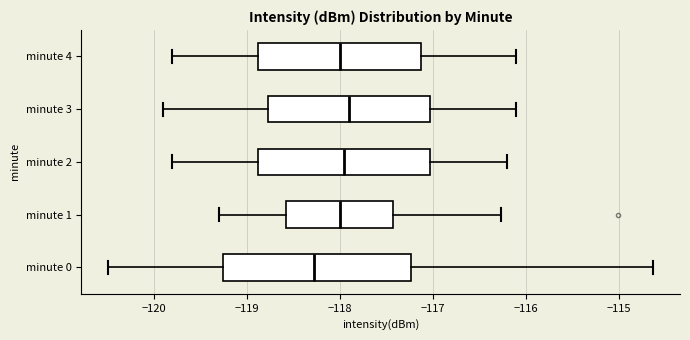

Reading bottom to top, read every box against the x-axis: the position of its median line, the range the box covers, and the ends of its whiskers. The values are not printed on the chart, so give them approximately, as read against the axis.

minute 0: median -118.3, box -119.3 to -117.2, whiskers -120.5 to -114.6
minute 1: median -118.0, box -118.6 to -117.4, whiskers -119.3 to -116.3
minute 2: median -117.9, box -118.9 to -117.0, whiskers -119.8 to -116.2
minute 3: median -117.9, box -118.8 to -117.0, whiskers -119.9 to -116.1
minute 4: median -118.0, box -118.9 to -117.1, whiskers -119.8 to -116.1